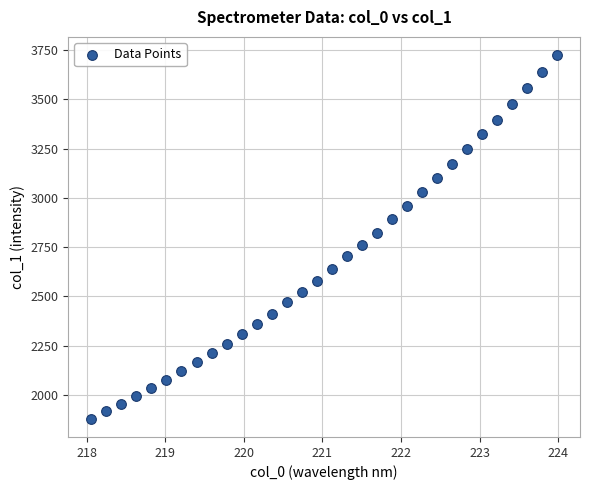

What is the range of Y values (max minus min)?

1844.7